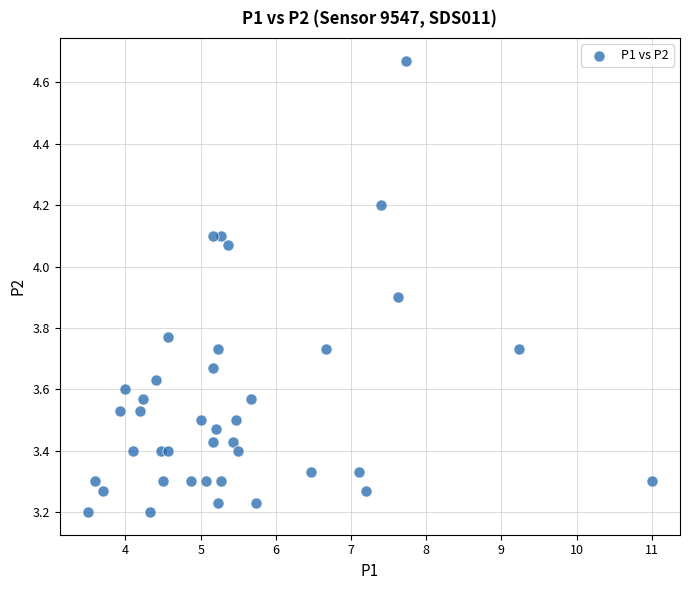

What is the range of Y values (max minus min)?

1.5